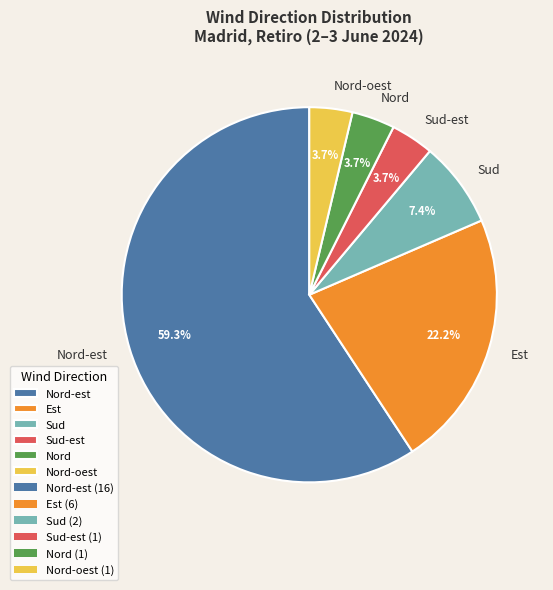

To the nearest percent, what is the average slice percentage?

17%